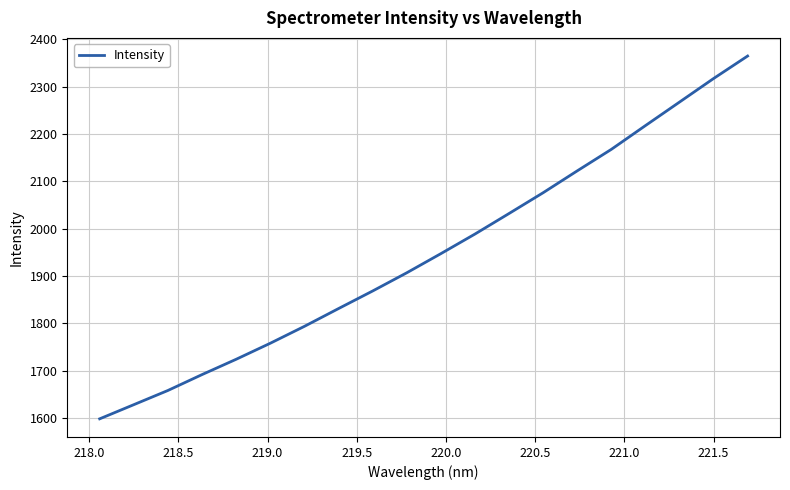

What is the smallest value displayed?

1598.3